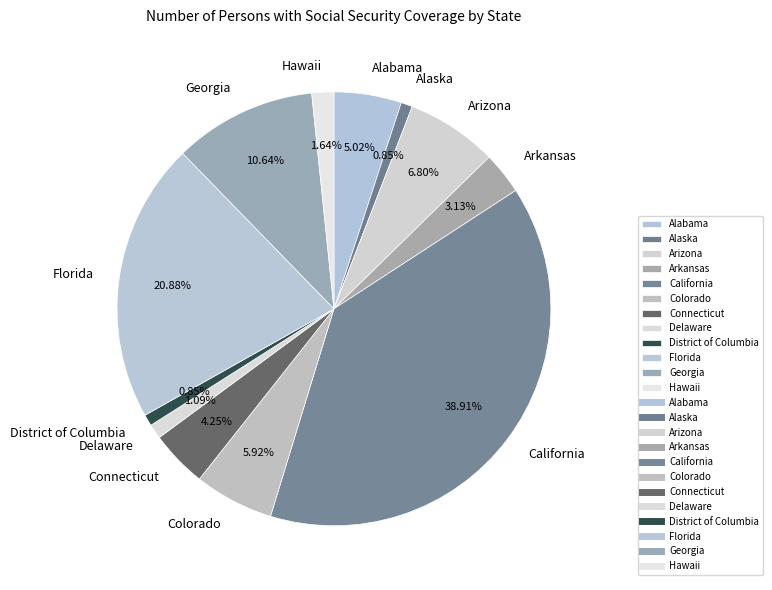

What percentage is the Colorado slice, to the nearest percent?

6%